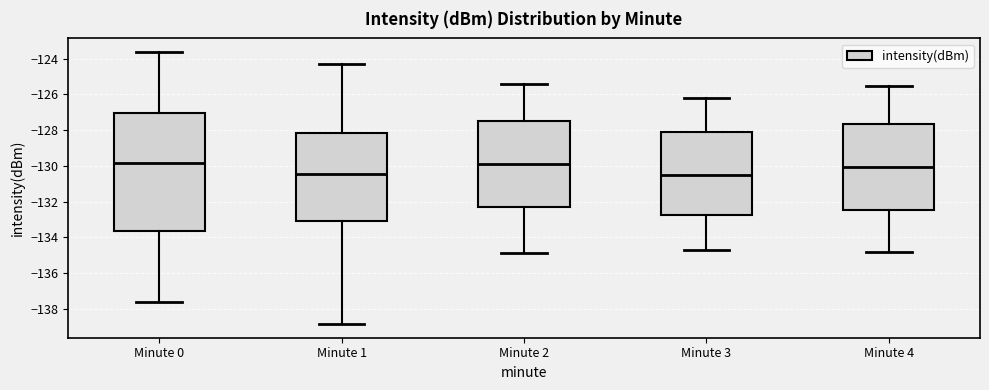

Comparing the boxes themselves (not the whiskers), which one is the tallest?

Minute 0